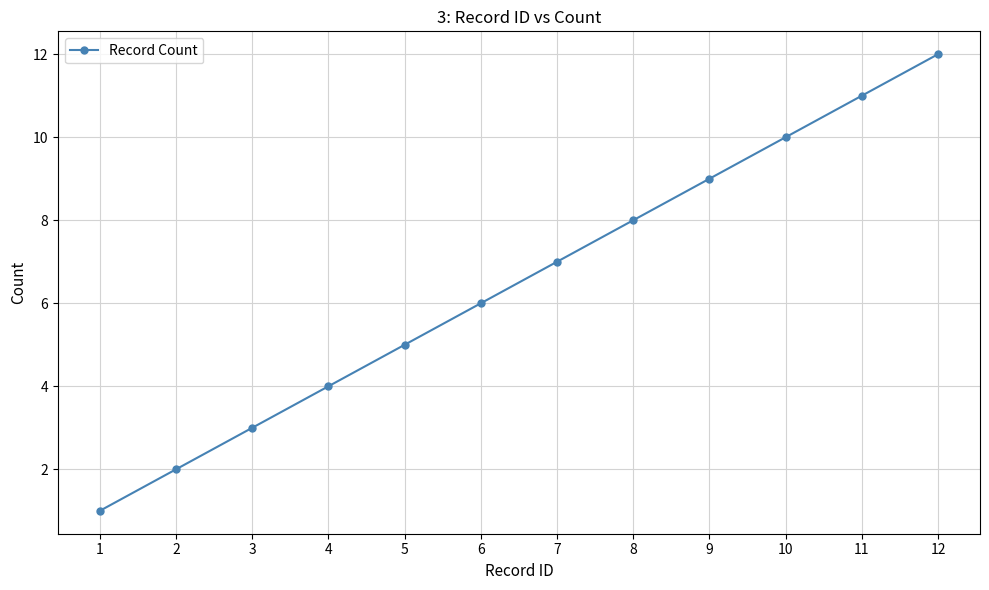

Rank the categories by value from lowest to highest.

1, 2, 3, 4, 5, 6, 7, 8, 9, 10, 11, 12